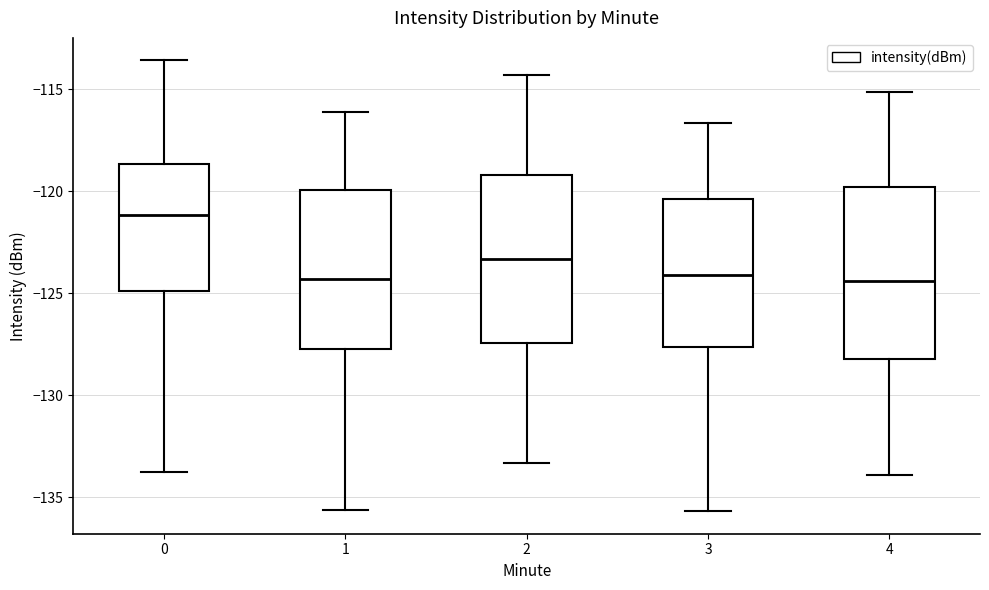

Reading left to right, transcribe this box plot: for each box, give where its median line is, the range the box spans, and where its two whiskers end, as read against the y-axis. The values are not printed on the chart, so give them approximately, as read against the axis.

0: median -121.0, box -125.0 to -118.5, whiskers -134.0 to -113.5
1: median -124.5, box -128.0 to -120.0, whiskers -135.5 to -116.0
2: median -123.5, box -127.5 to -119.0, whiskers -133.5 to -114.5
3: median -124.0, box -127.5 to -120.5, whiskers -135.5 to -116.5
4: median -124.5, box -128.0 to -120.0, whiskers -134.0 to -115.0